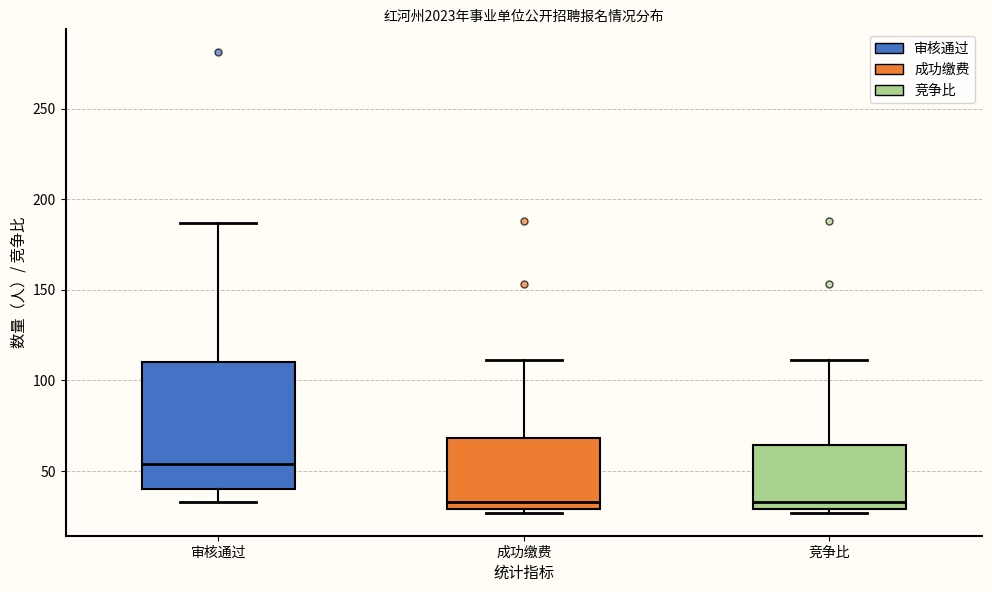

Where does the upper whisker of the box for 成功缴费 end on the y-axis? The values are not printed on the chart, so give them approximately, as read against the axis.

110